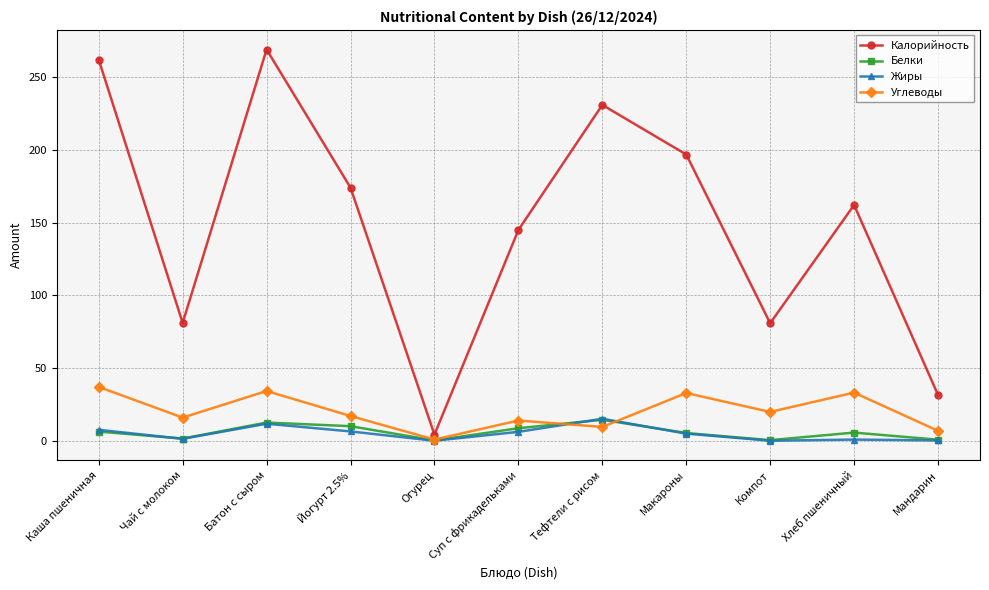

What is the difference between the Углеводы values at Мандарин and Каша пшеничная?

30.2